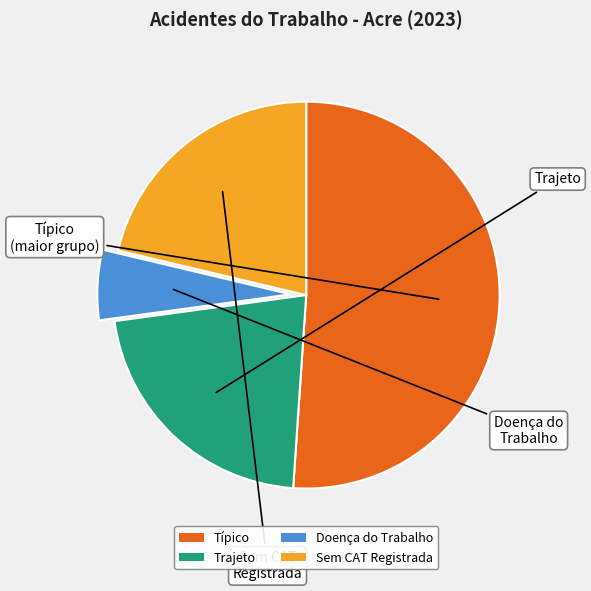

Which category has the biggest portion of the pie?

Típico